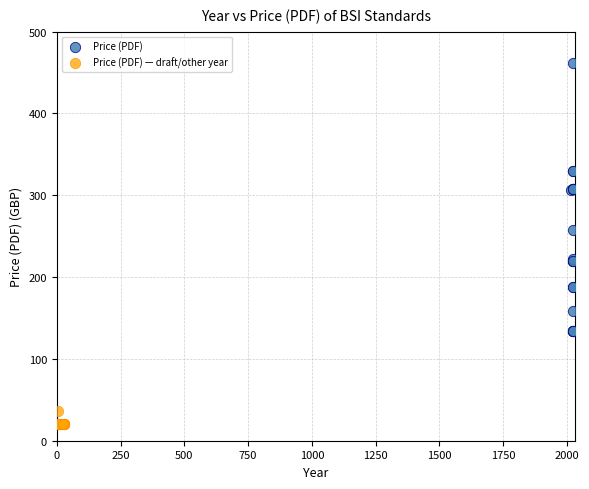

Which series reaches the minimum Y coordinate?

Price (PDF) — draft/other year